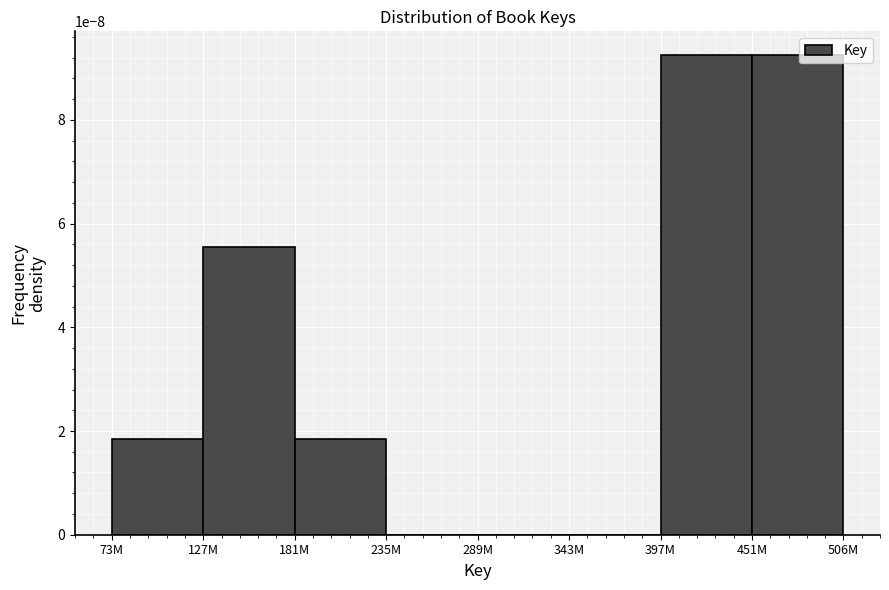

Between 73M and 343M, which is larger?

73M